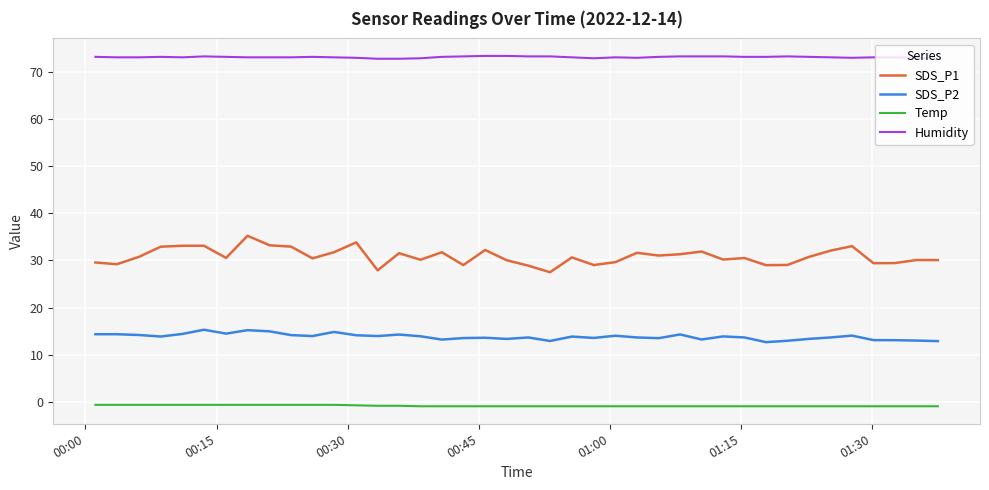

Rank the series by their average value, from lowest to highest.

Temp, SDS_P2, SDS_P1, Humidity